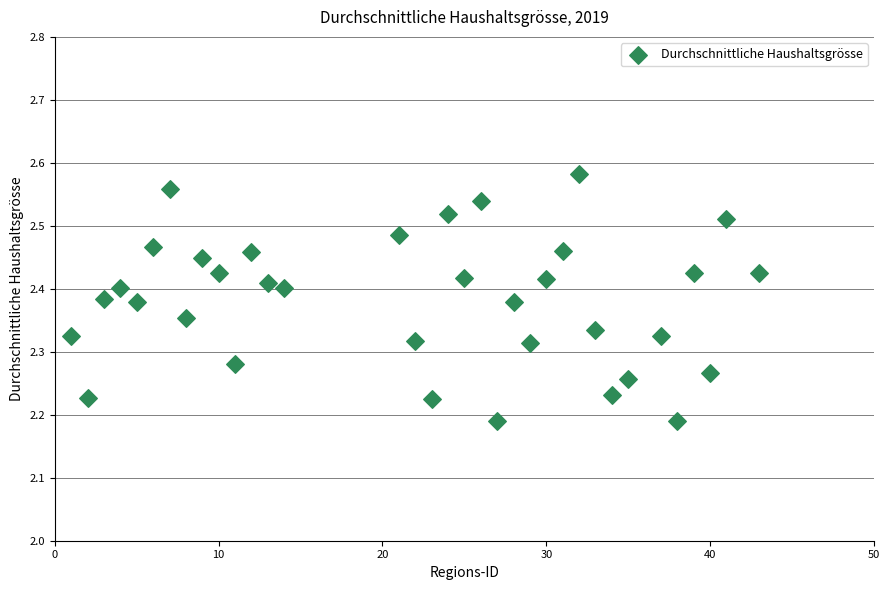

What is the range of Y values (max minus min)?

0.4